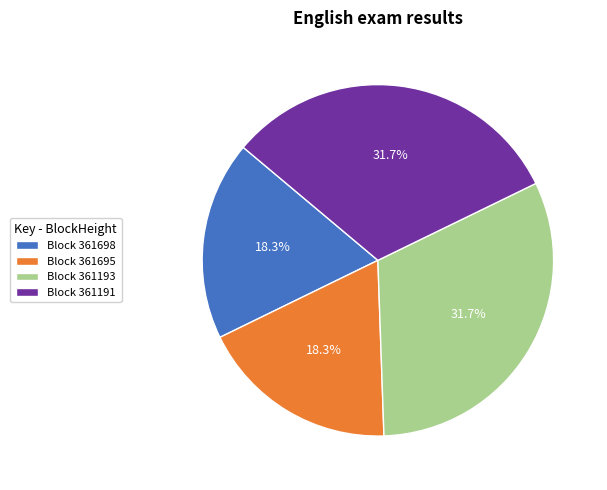

Is Block 361193 the majority of the pie?

No